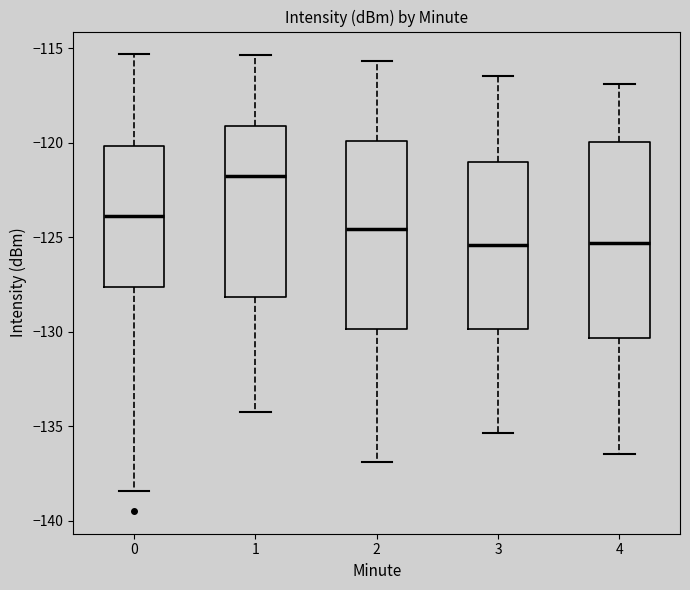

Where is the upper edge of the box at x = 3 on the y-axis? The values are not printed on the chart, so give them approximately, as read against the axis.

-121.0